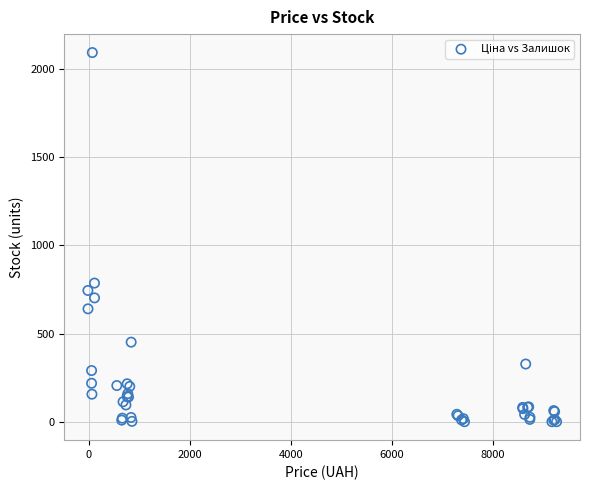

What Y value in the scatter plot is closest to 1046?

786